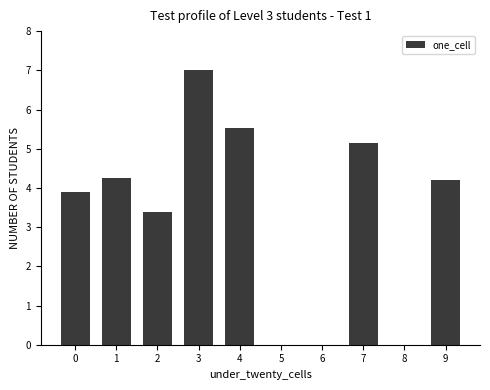

At which category does the chart reach its peak across all series?

3